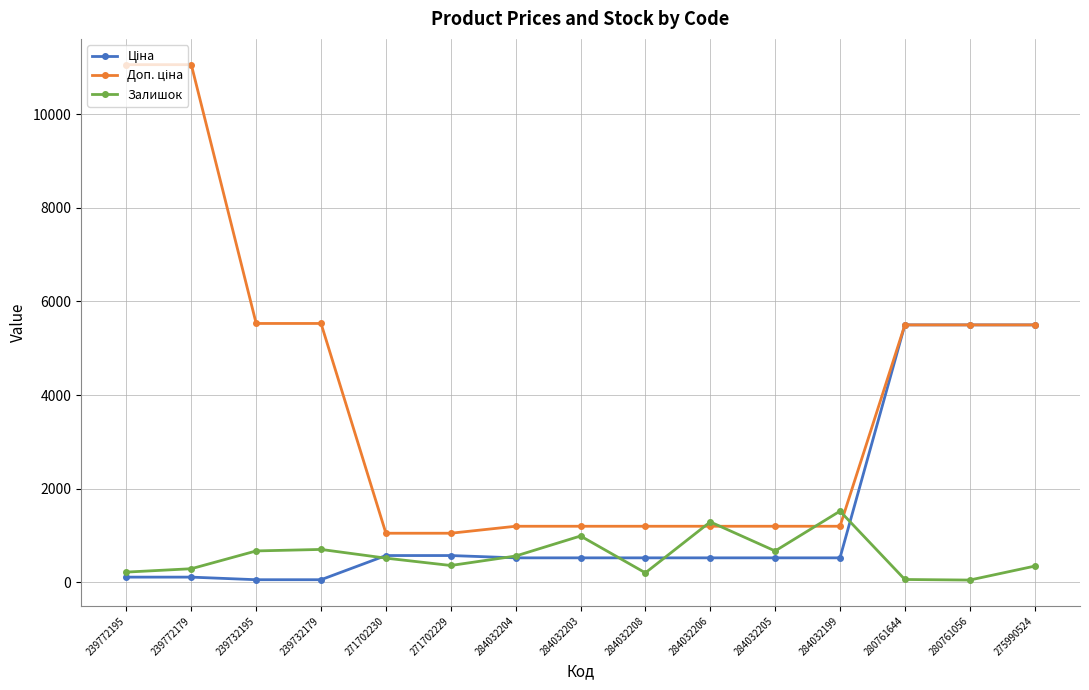

What is the greatest value displayed?

11055.0